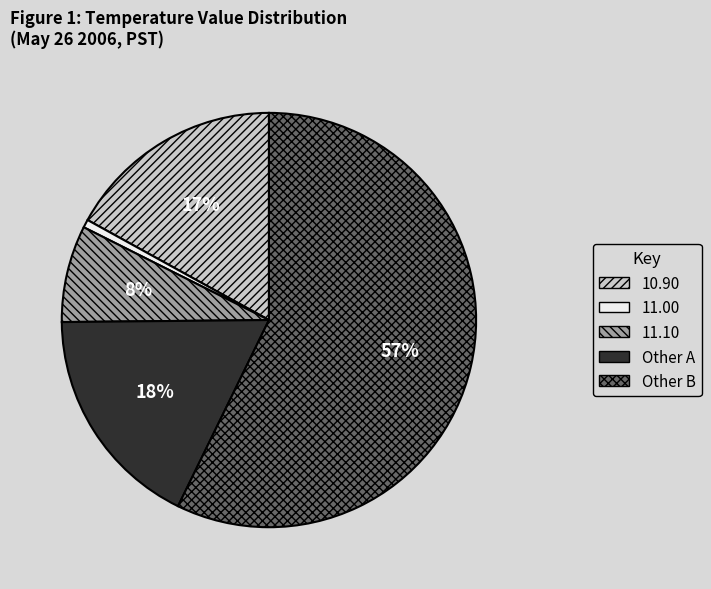

Combined, do 11.10 and Other B account for over 50%?

Yes